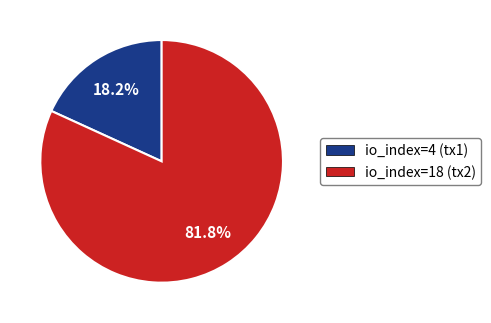

Does any single category account for the majority?

Yes